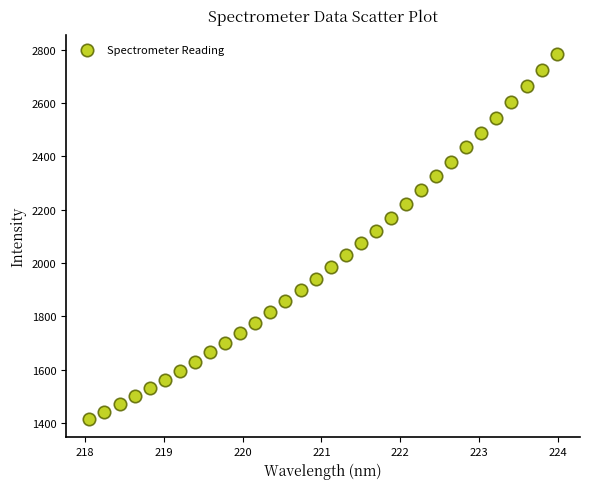

What is the range of Y values (max minus min)?

1370.5